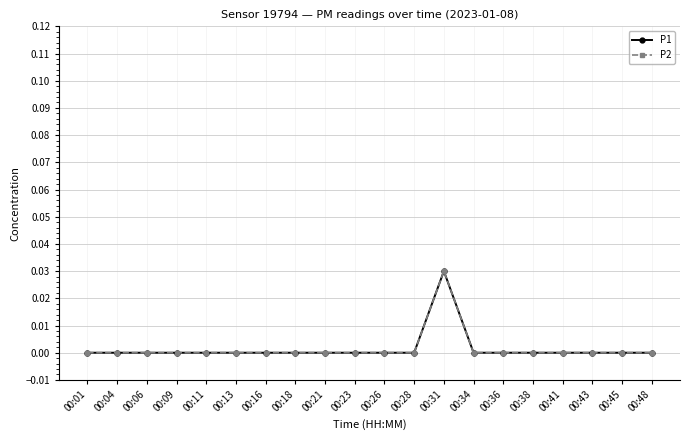

How many interior local peaks does the P2 series have?

1